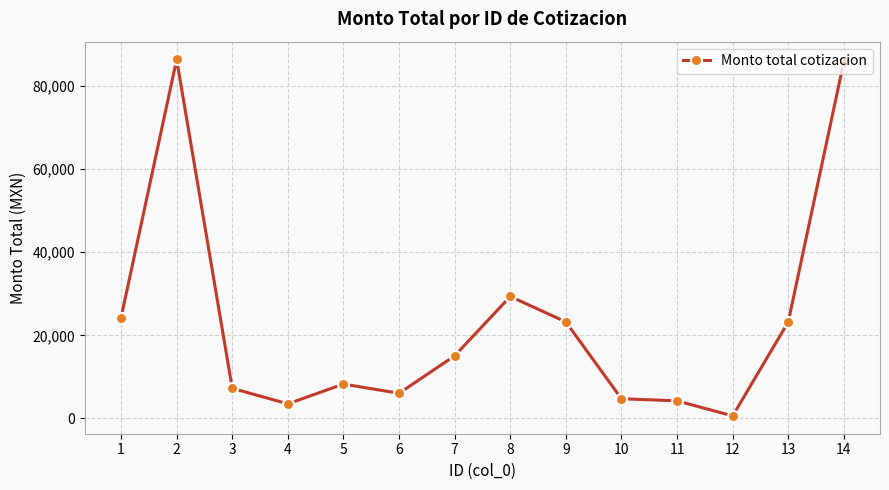

What is the value of the 8th point from the left?

29348.0